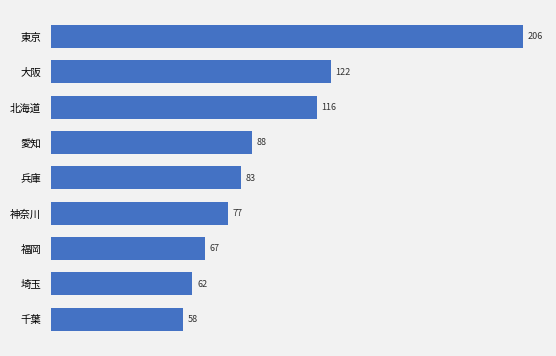

Are the bars horizontal?

Yes